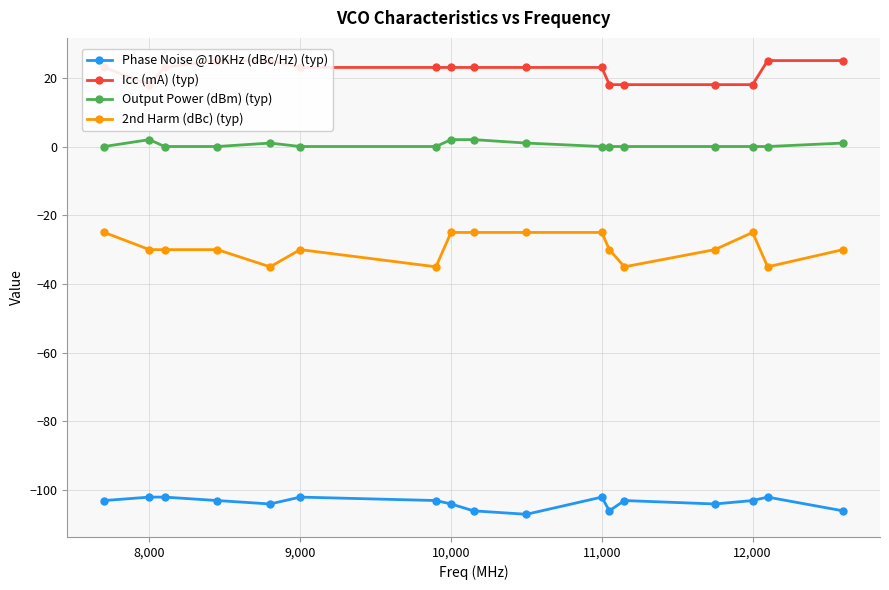

True or false: Output Power (dBm) (typ) and Phase Noise @10KHz (dBc/Hz) (typ) intersect in this chart.

False